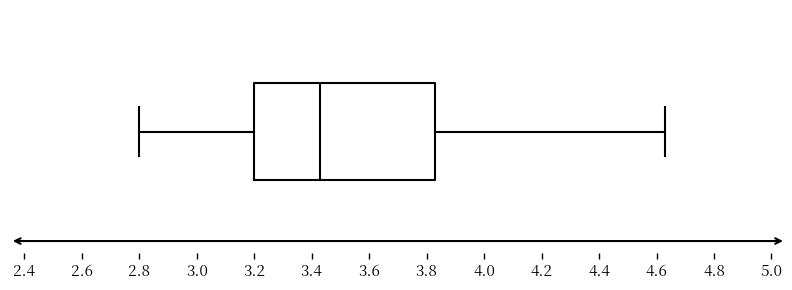

Read this box plot against the x-axis: the position of the median line, the range covered by the box, and the ends of both whiskers. The values are not printed on the chart, so give them approximately, as read against the axis.

median 3.44, box 3.20 to 3.84, whiskers 2.80 to 4.64